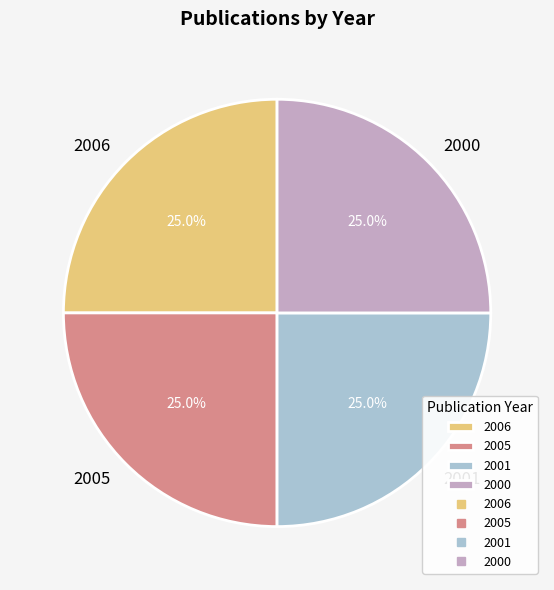

How many slices are in this pie chart?

4